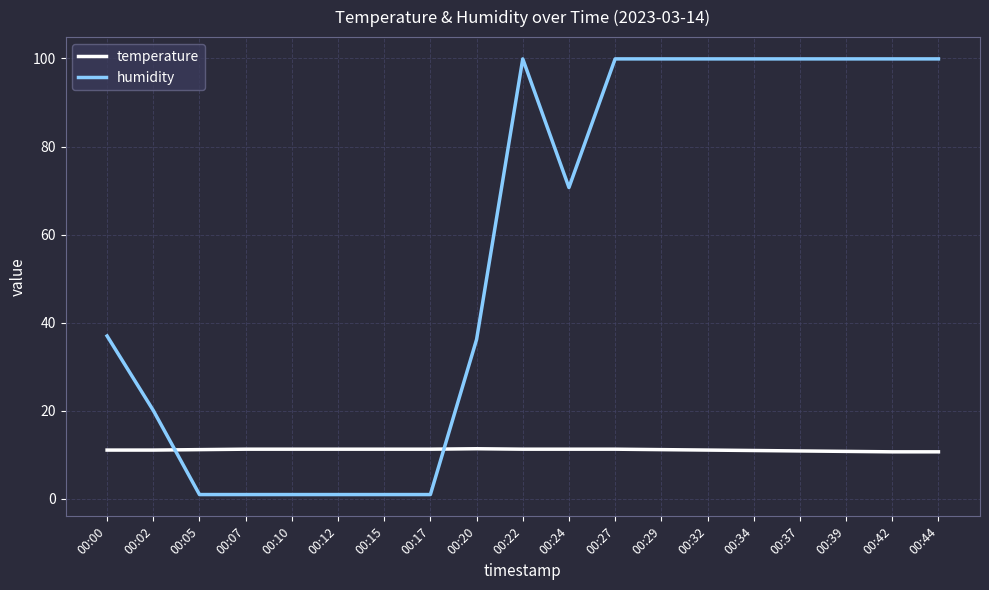

Is the value of temperature at 00:05 greater than the value of humidity at 00:27?

No